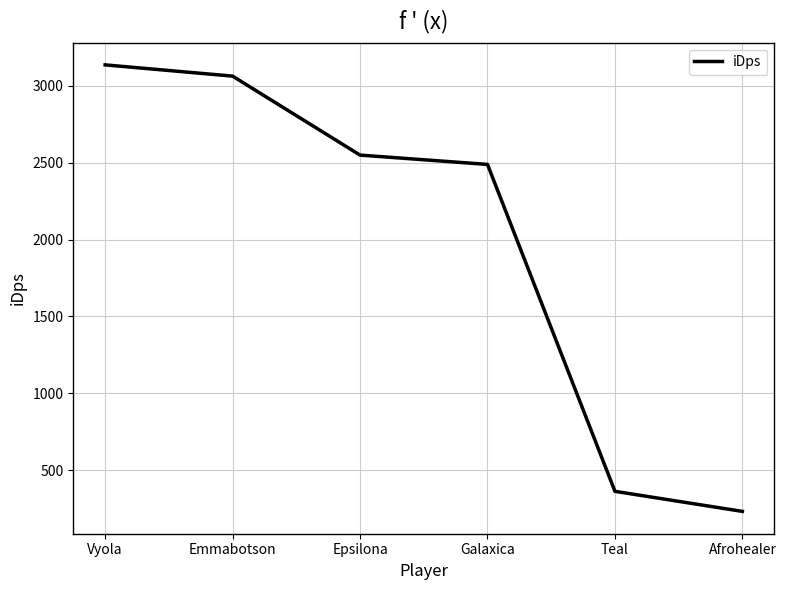

What is the change in value from Epsilona to Afrohealer?

-2318.1